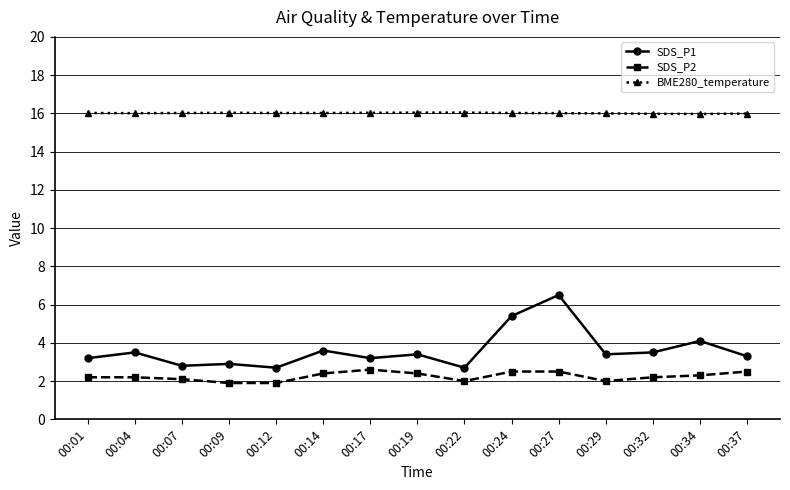

Which series changed the most between 00:04 and 00:12?

SDS_P1